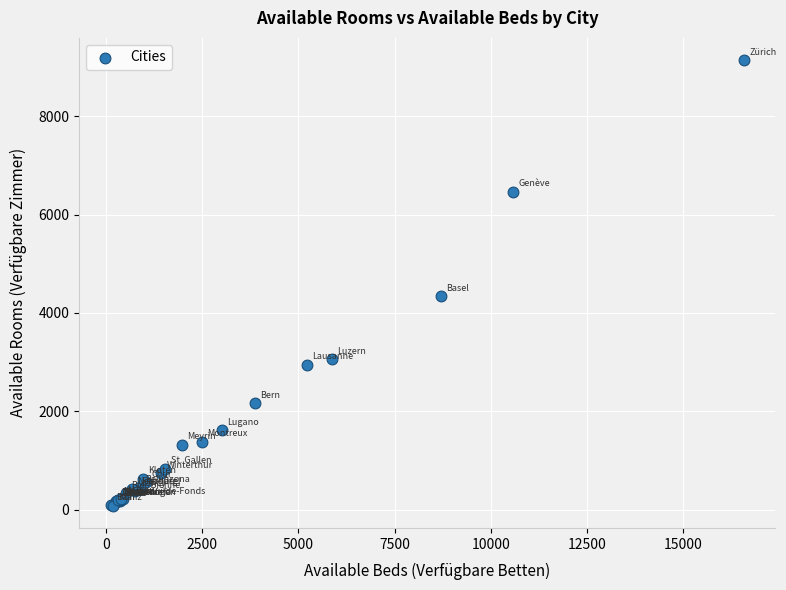

What Y value in the scatter plot is closest to 4610?

4337